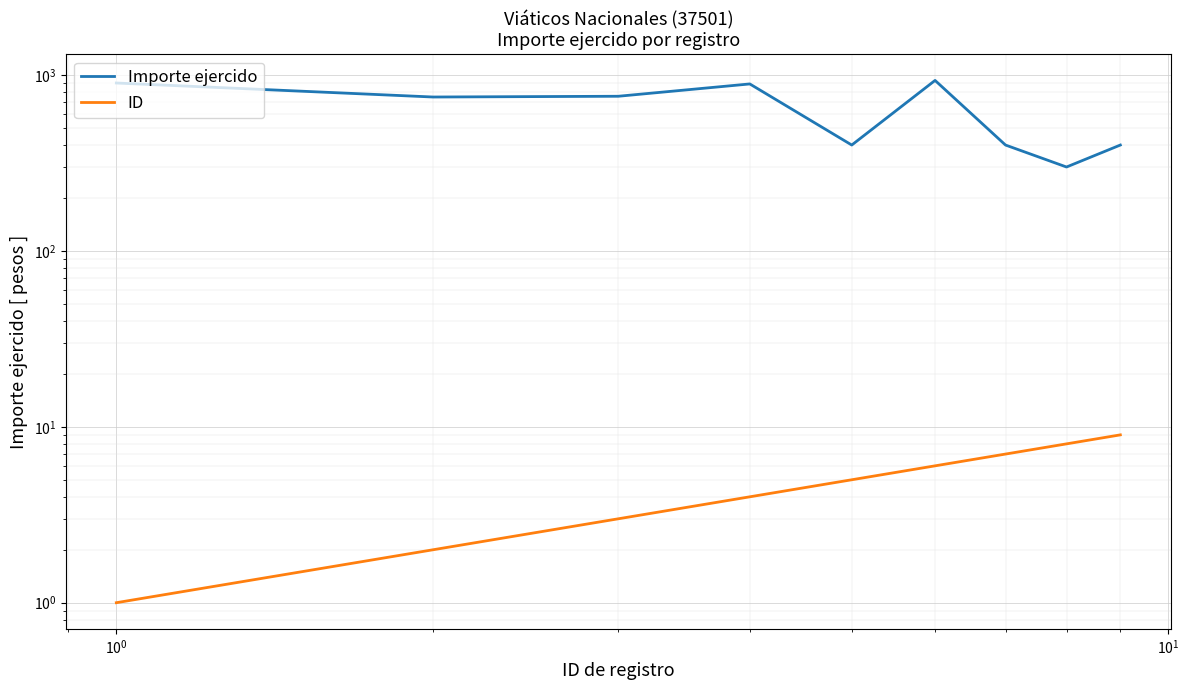

How many values in the ID series are below 5?

4